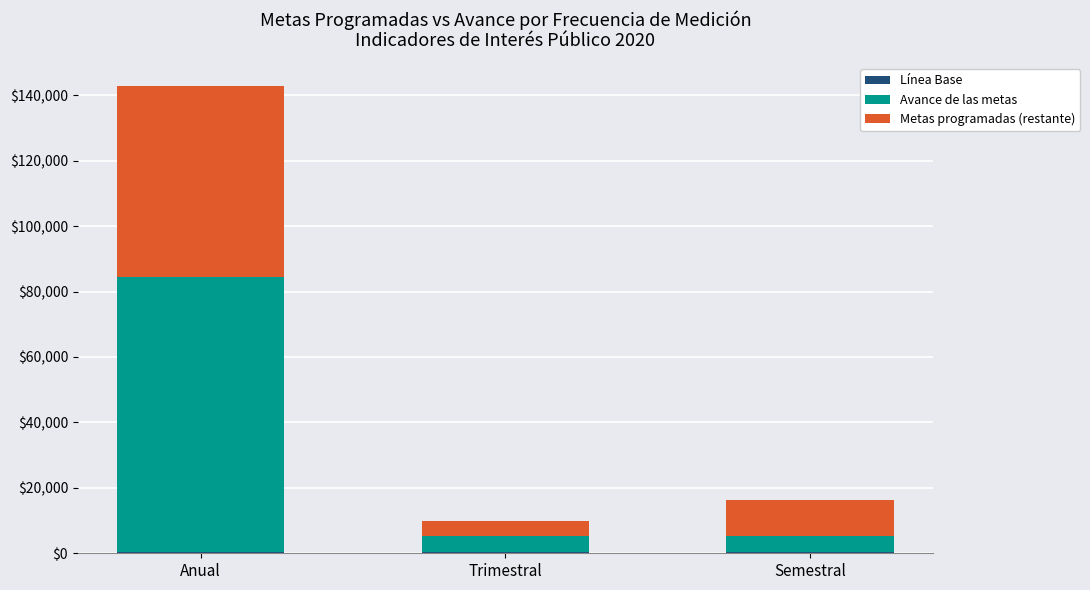

At which category is the sum across all series the highest?

Anual